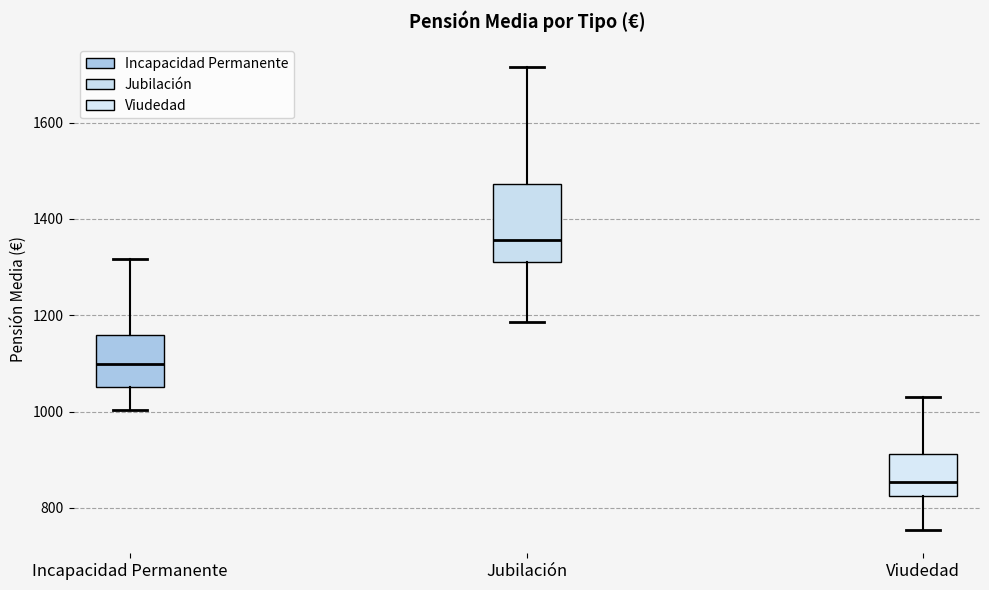

Comparing the boxes themselves (not the whiskers), which one is the tallest?

Jubilación